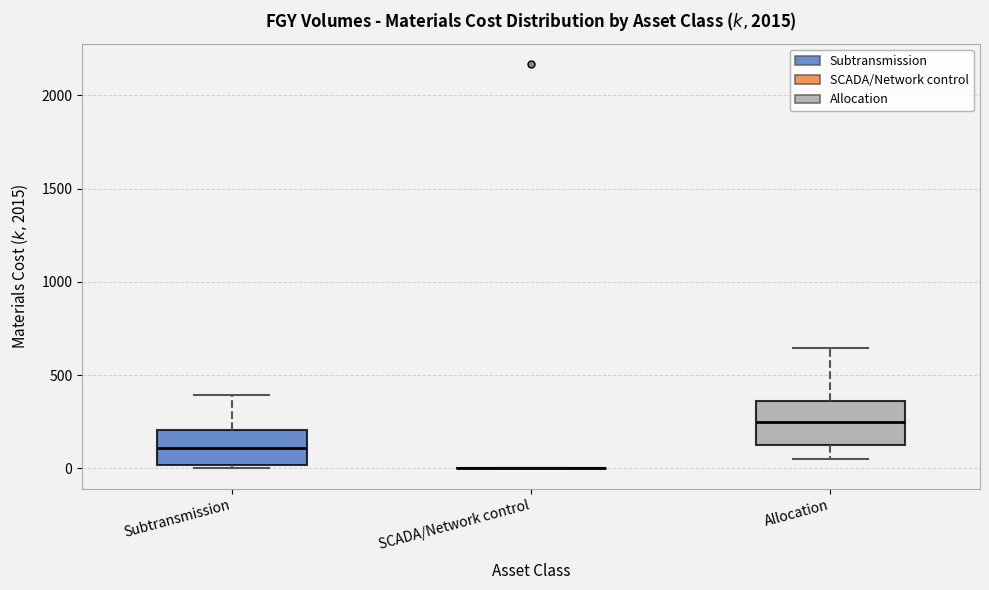

Where does the upper whisker of the box for Subtransmission end on the y-axis? The values are not printed on the chart, so give them approximately, as read against the axis.

400